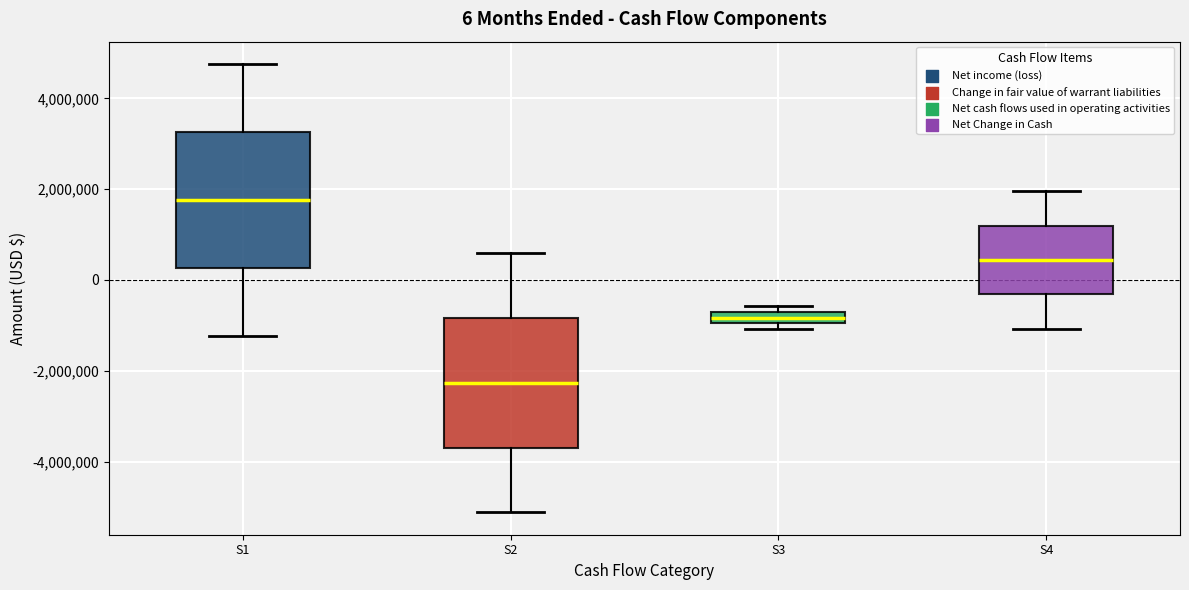

Which box has the highest median line?

S1